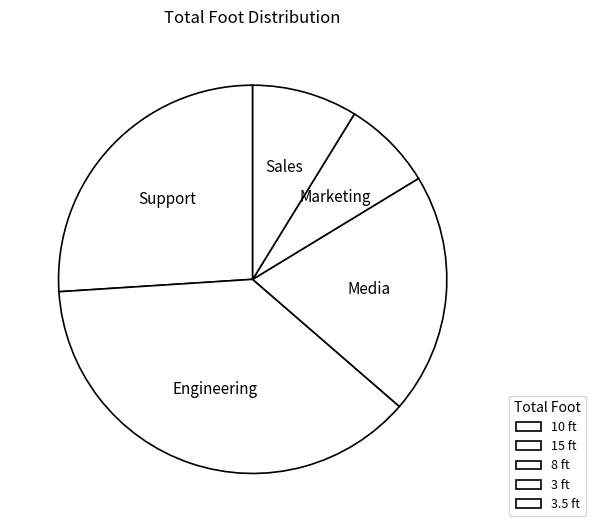

Count the number of slices in the pie.

5